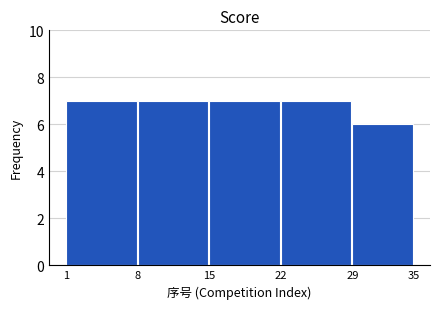

Reading left to right, list every bar in this chart as the range it spans on the x-axis followed by its height. The values are not printed on the chart, so give them approximately, as read against the axis.

1 to 8: 7
8 to 15: 7
15 to 22: 7
22 to 29: 7
29 to 35: 6